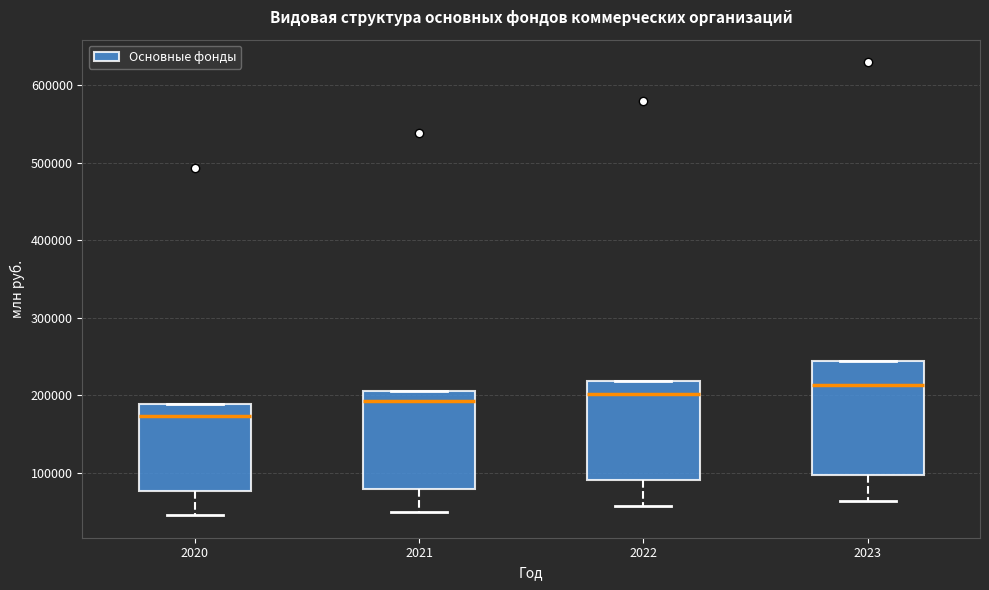

Where does the median line of the box at x = 2021 sit on the y-axis? The values are not printed on the chart, so give them approximately, as read against the axis.

190000